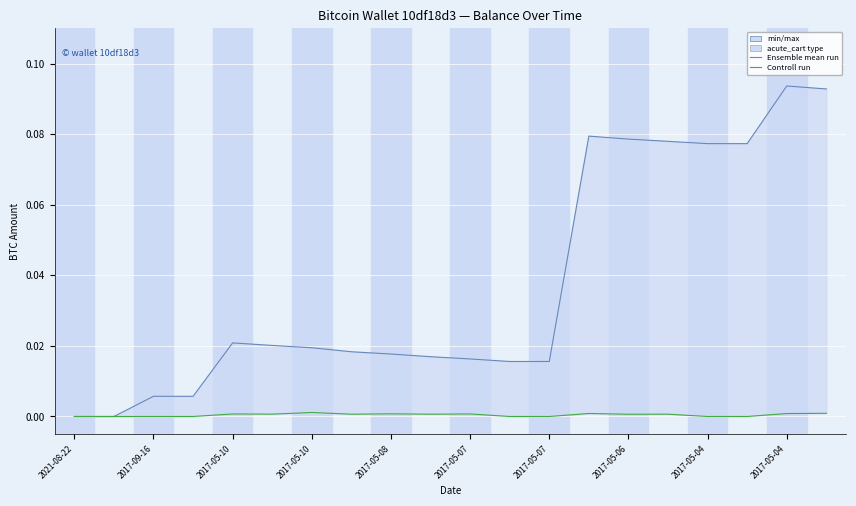

True or false: Ensemble mean run has a value of 0.1 at 2017-05-04.

False